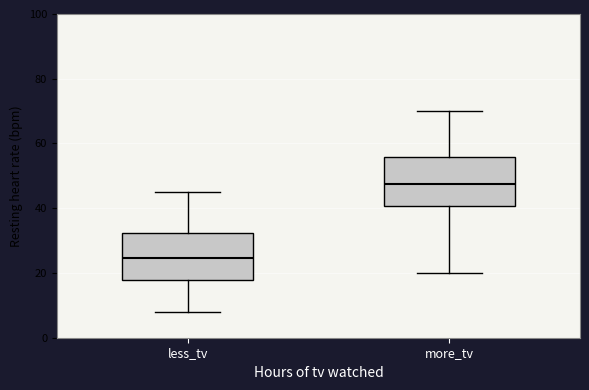

Reading left to right, read every box against the y-axis: the position of its median line, the range the box covers, and the ends of its whiskers. The values are not printed on the chart, so give them approximately, as read against the axis.

less_tv: median 24, box 18 to 32, whiskers 8 to 46
more_tv: median 48, box 40 to 56, whiskers 20 to 70